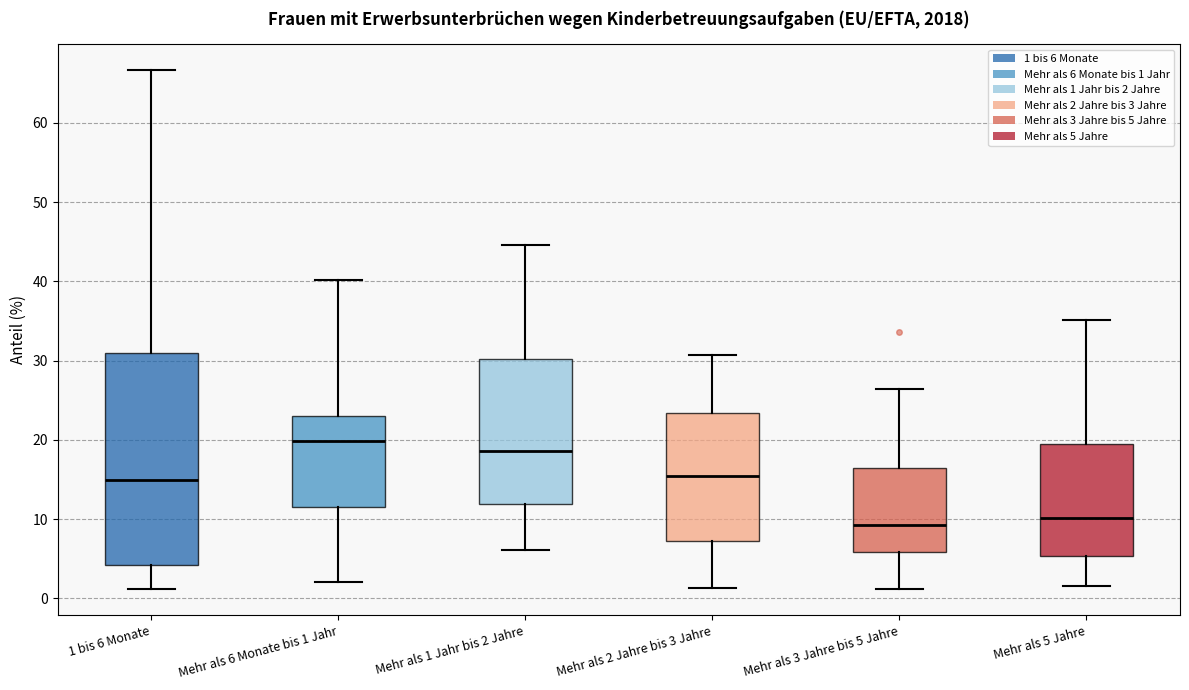

Where is the upper edge of the box for Mehr als 6 Monate bis 1 Jahr on the y-axis? The values are not printed on the chart, so give them approximately, as read against the axis.

23